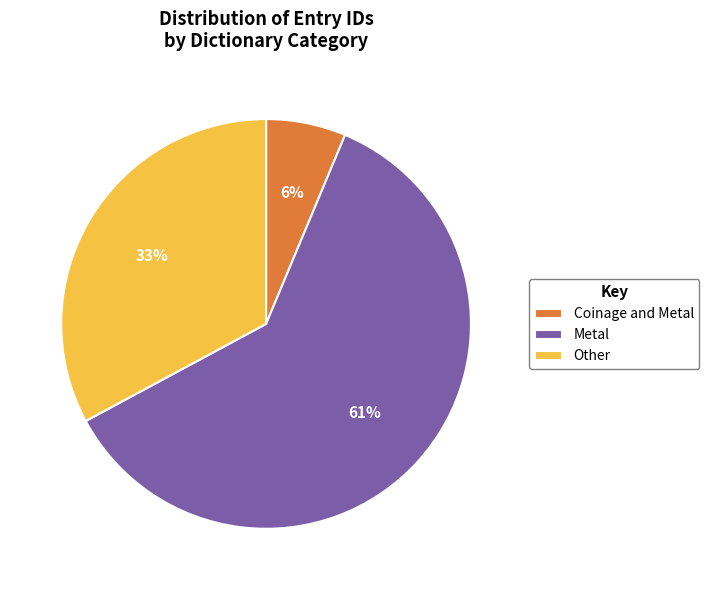

Is the sum of Coinage and Metal and Metal greater than half?

Yes